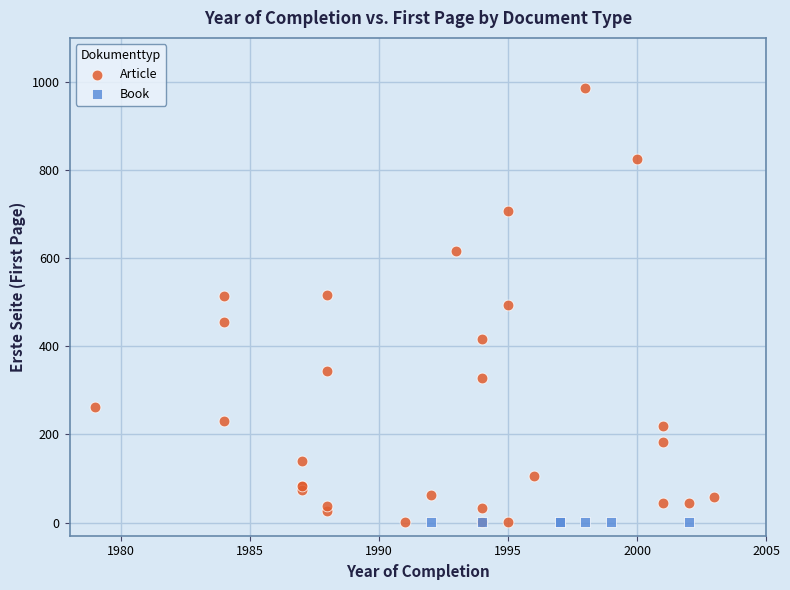

Which series contains the highest Y value?

Article